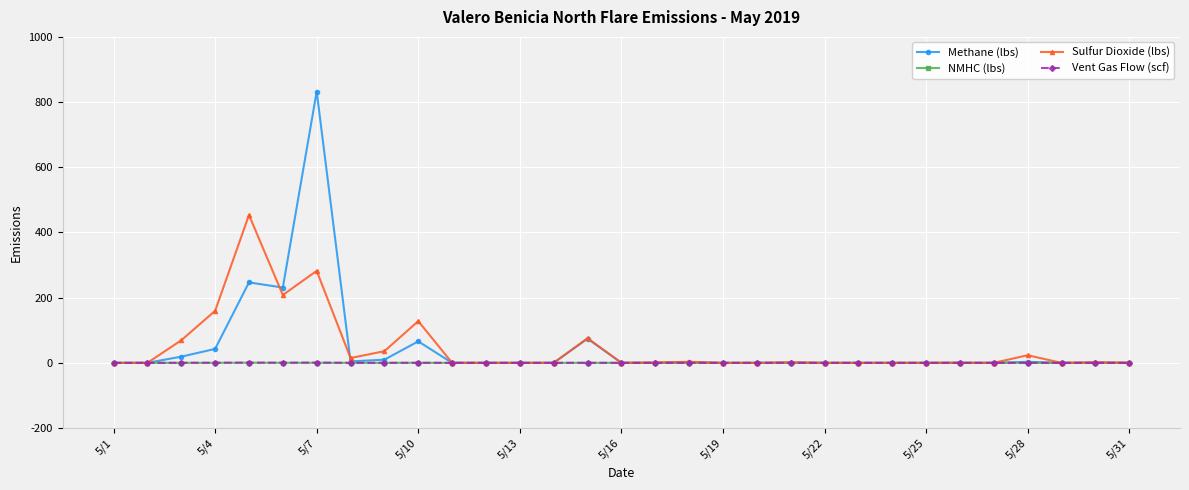

True or false: Sulfur Dioxide (lbs) has more than 2 interior local peaks.

True